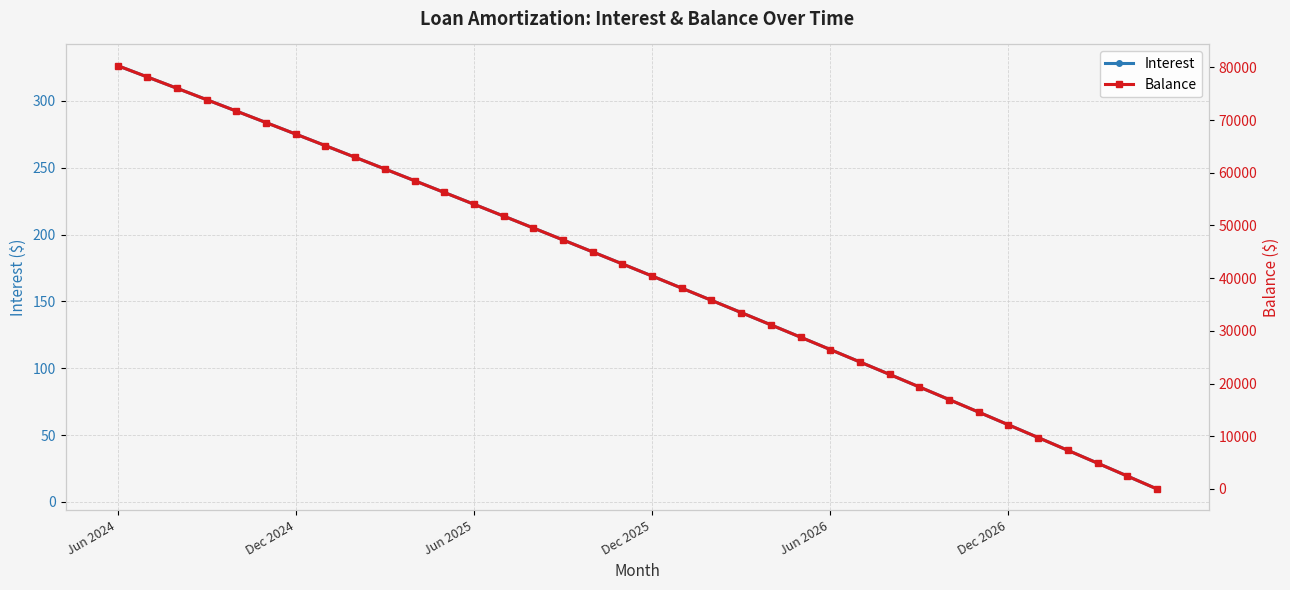

What is the maximum value for Interest?

326.4